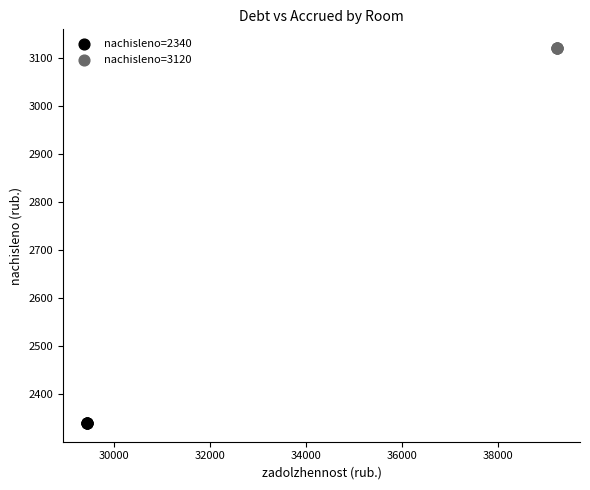

What are all the series names shown in the legend?

nachisleno=2340, nachisleno=3120